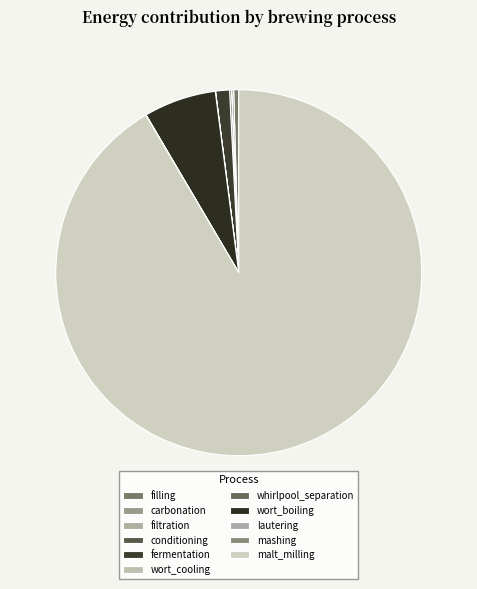

What is the largest slice in the pie chart?

malt_milling